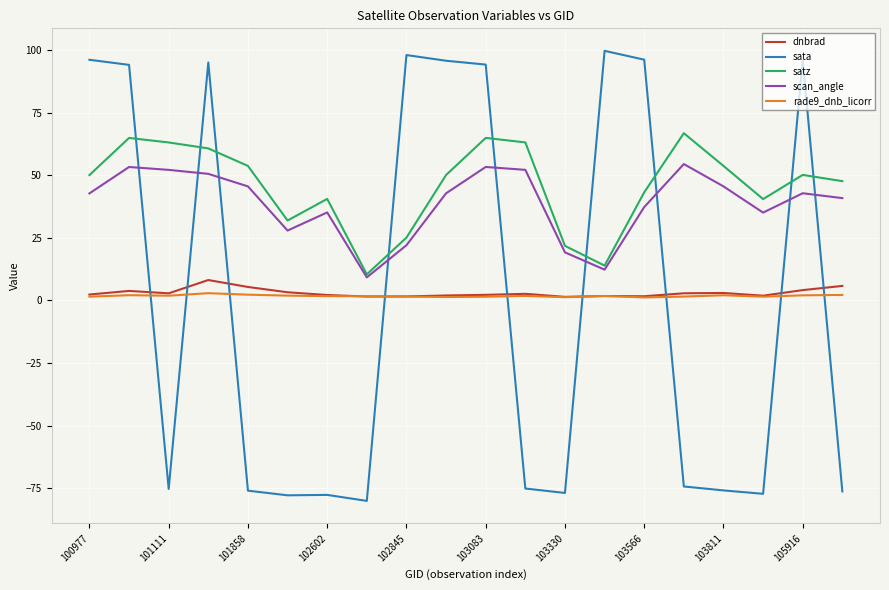

What is the smallest value displayed?

-80.1